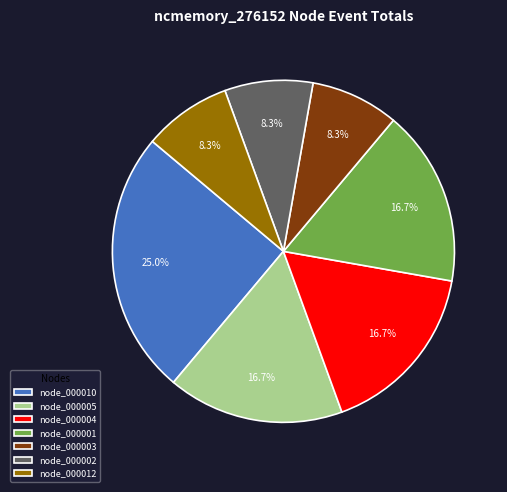

Does node_000010 account for over 50% of the chart?

No